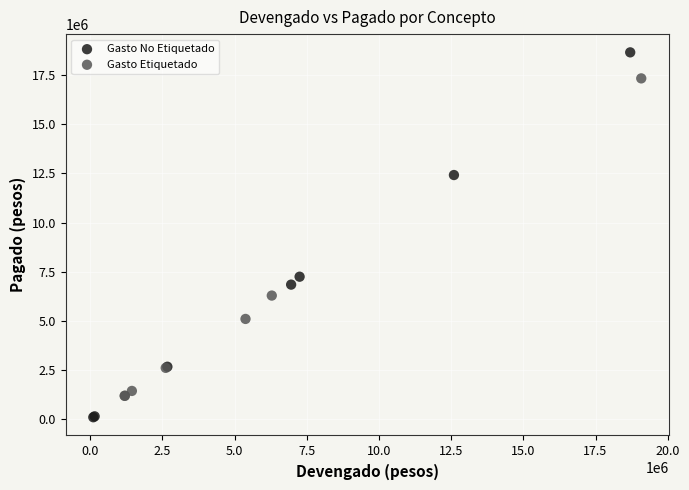

Which series contains the highest Y value?

Gasto No Etiquetado